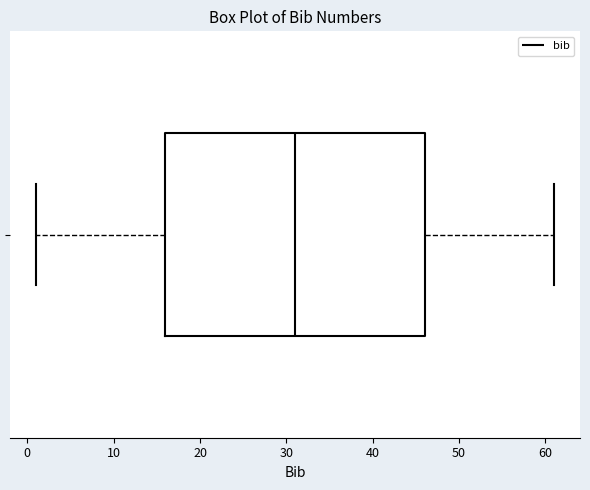

Transcribe this box plot: give where the median line is, the range the box spans, and where the two whiskers end, as read against the x-axis. The values are not printed on the chart, so give them approximately, as read against the axis.

median 31, box 16 to 46, whiskers 1 to 61